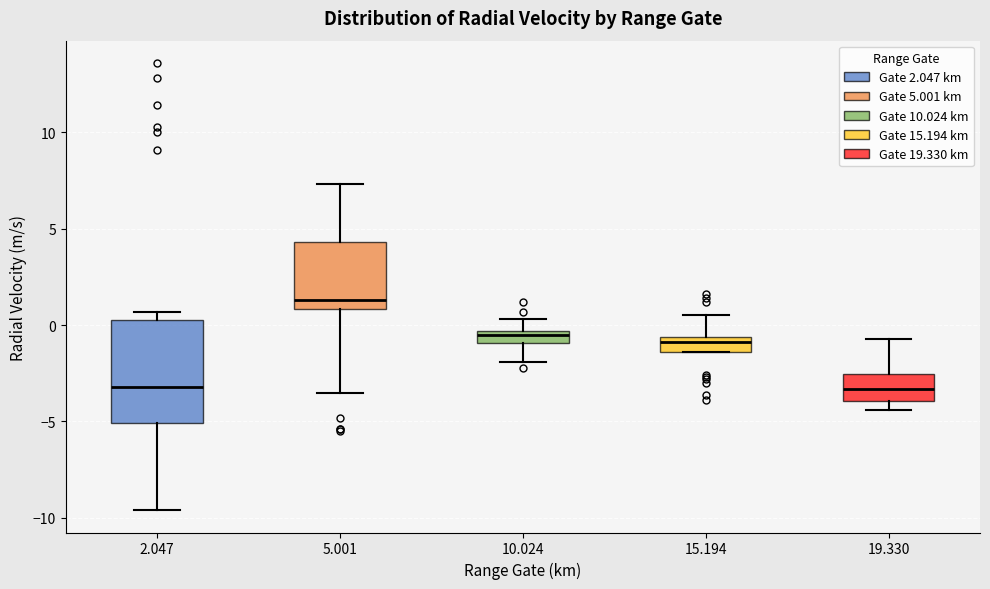

Which box has the highest median line?

5.001